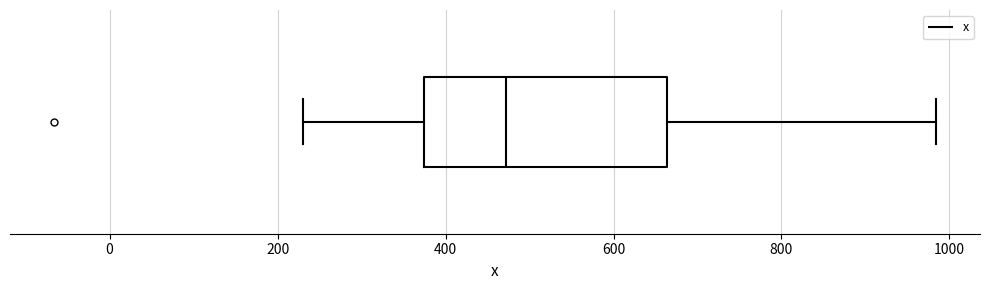

Read this box plot against the x-axis: the position of the median line, the range covered by the box, and the ends of both whiskers. The values are not printed on the chart, so give them approximately, as read against the axis.

median 480, box 380 to 660, whiskers 240 to 980